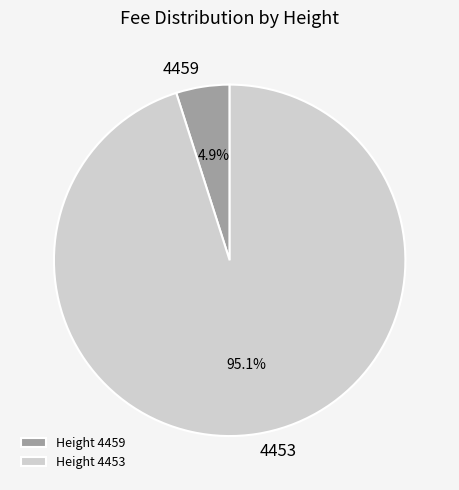

What is the smallest slice in the pie chart?

Height 4459